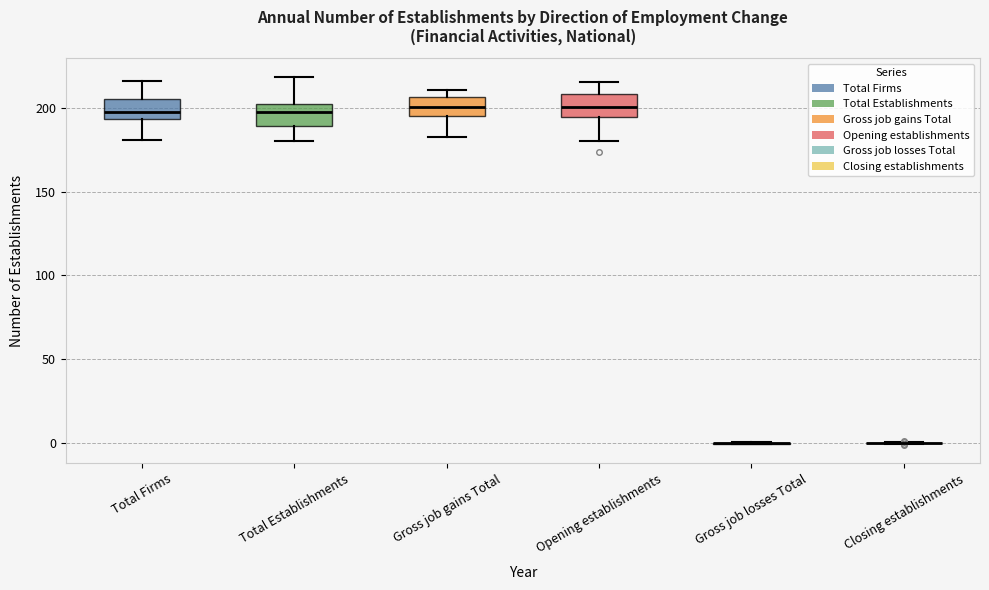

Reading left to right, transcribe this box plot: for each box, give where its median line is, the range the box spans, and where its two whiskers end, as read against the y-axis. The values are not printed on the chart, so give them approximately, as read against the axis.

Total Firms: median 200, box 195 to 205, whiskers 180 to 215
Total Establishments: median 195, box 190 to 200, whiskers 180 to 220
Gross job gains Total: median 200, box 195 to 205, whiskers 180 to 210
Opening establishments: median 200, box 195 to 210, whiskers 180 to 215
Gross job losses Total: box collapsed to a line at 0, whiskers 0 to 0
Closing establishments: box collapsed to a line at 0, whiskers 0 to 0